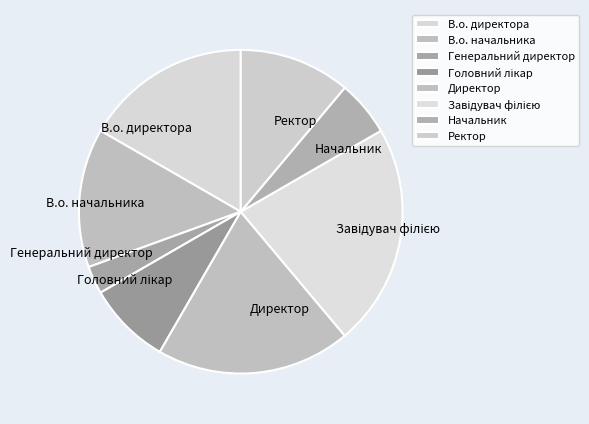

Does any single category account for the majority?

No